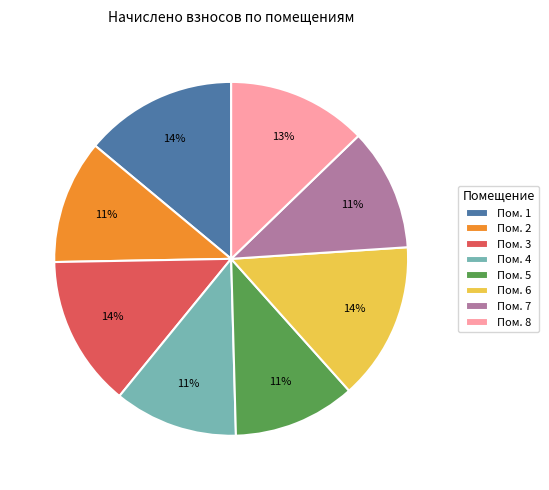

To the nearest percent, what is the difference between the largest and smallest slice percentages?

3%